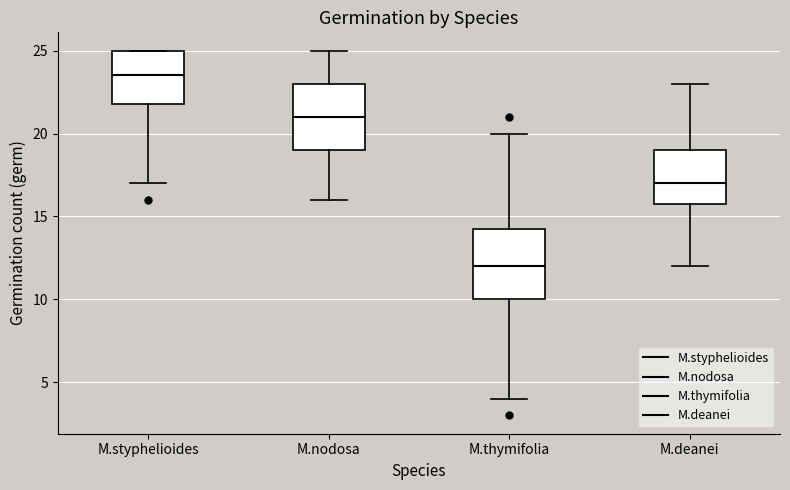

Which box has the lowest median line?

M.thymifolia